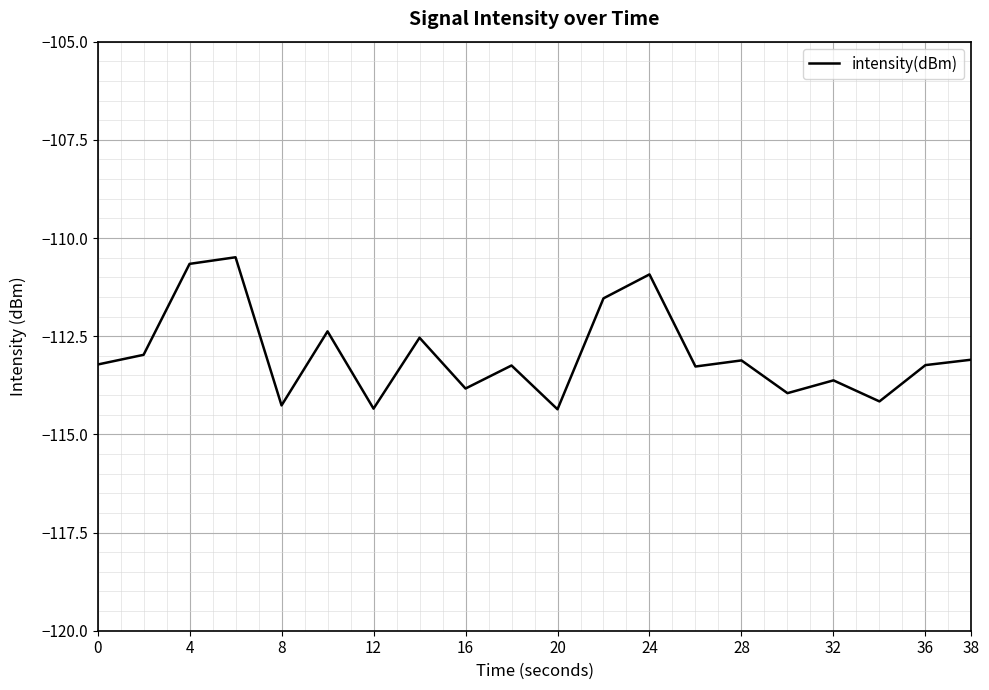

What is the difference between the maximum and minimum values?

3.9